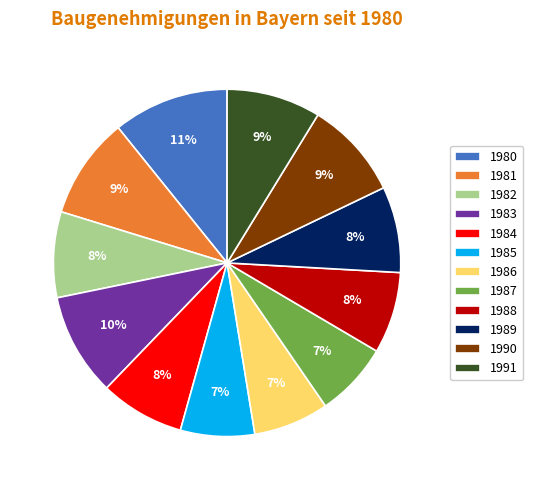

To the nearest percent, what portion does 1981 represent?

9%